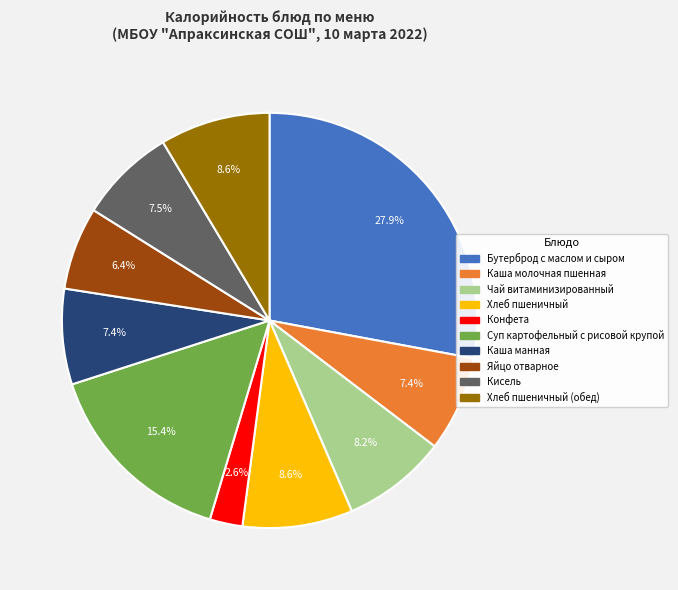

How many slices are in this pie chart?

10